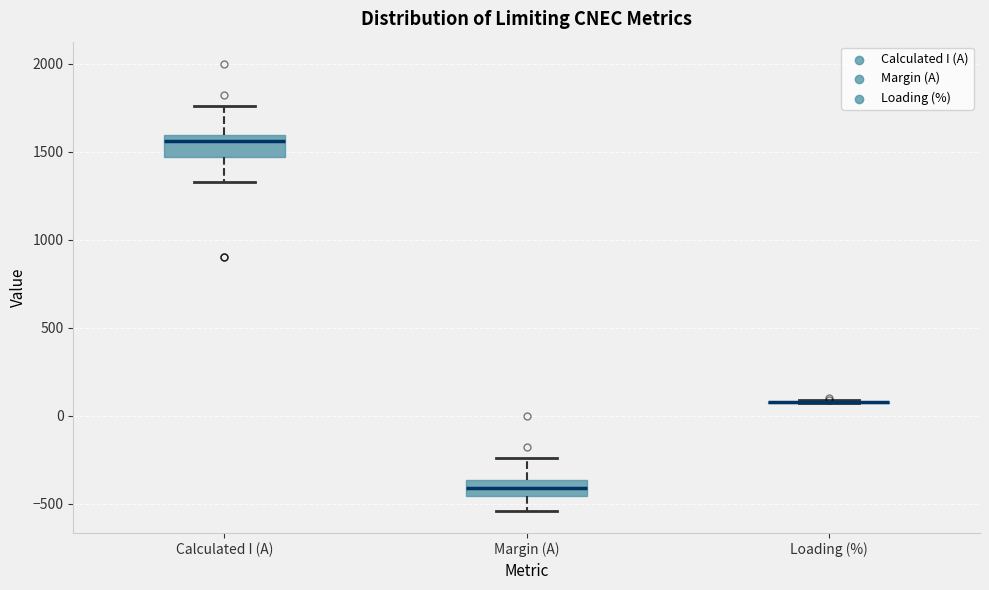

Reading left to right, read every box against the y-axis: the position of its median line, the range the box covers, and the ends of its whiskers. The values are not printed on the chart, so give them approximately, as read against the axis.

Calculated I (A): median 1550, box 1450 to 1600, whiskers 1350 to 1750
Margin (A): median -400, box -450 to -350, whiskers -550 to -250
Loading (%): box collapsed to a line at 100, whiskers 50 to 100